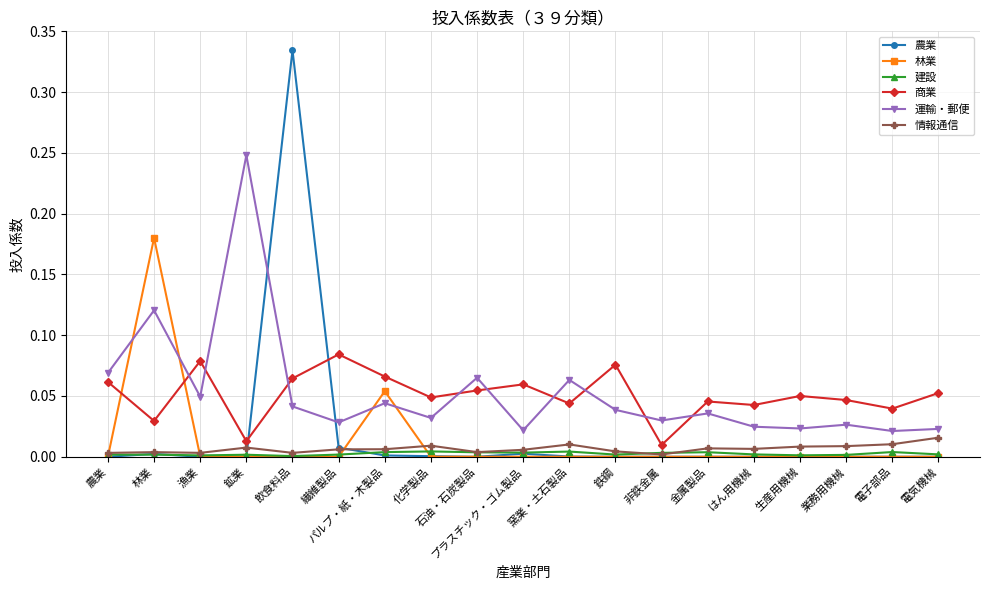

After their last crossing, which series has the higher values: 情報通信 or 農業?

情報通信